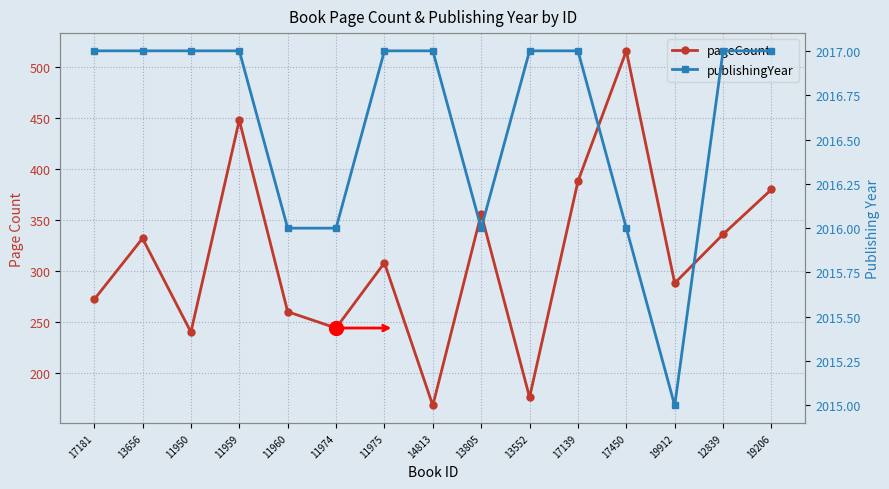

What are all the series names shown in the legend?

pageCount, publishingYear